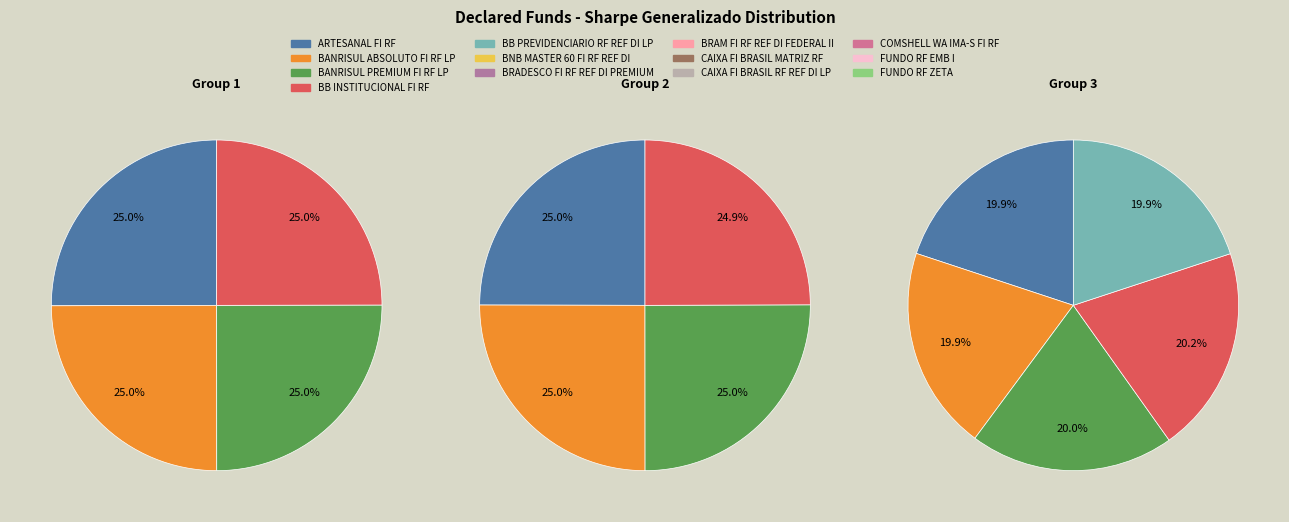

How many segments does this pie chart have?

13